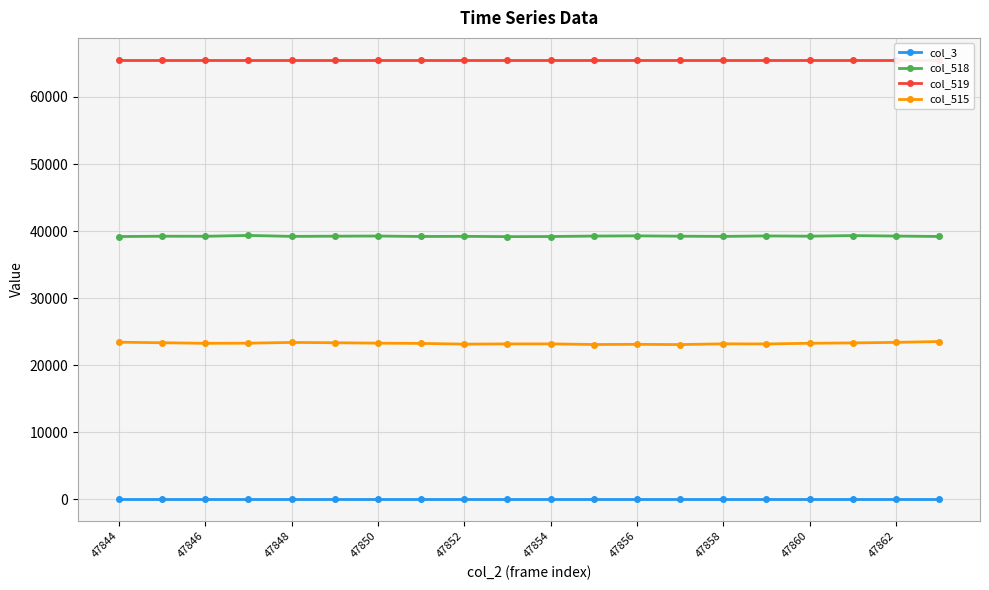

True or false: col_3 and col_515 intersect in this chart.

False